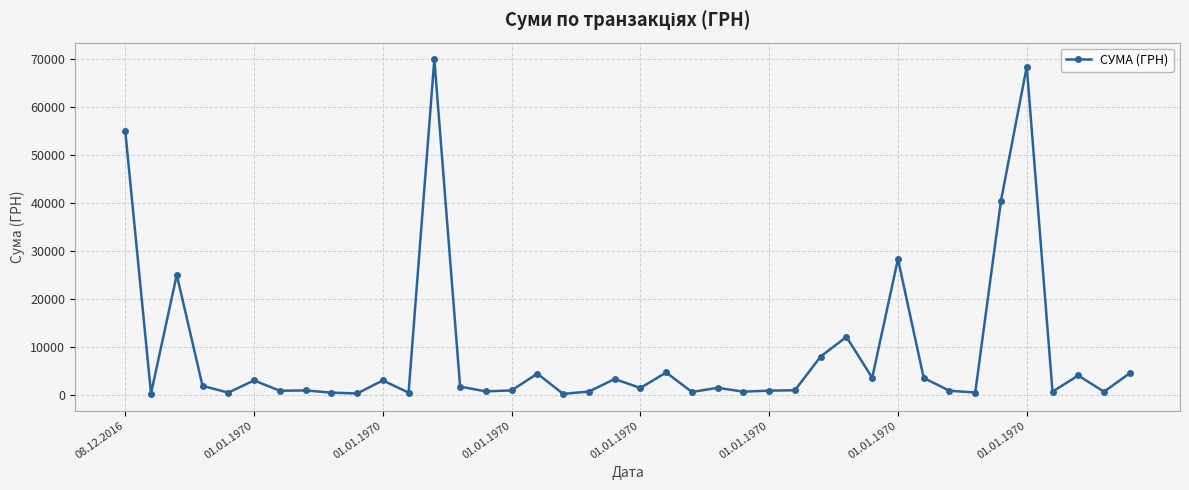

What is the average value?

8940.8